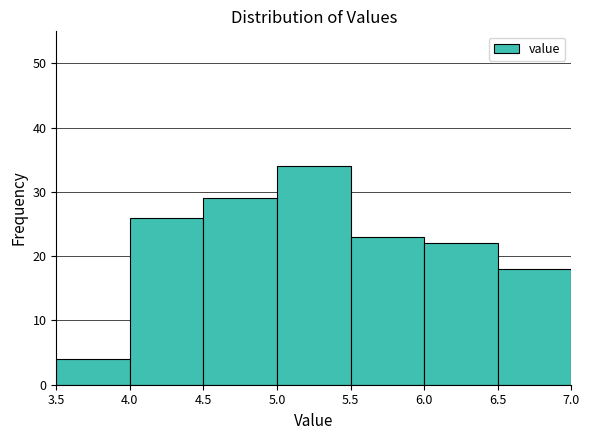

Over which range of the x-axis is the bar tallest?

5.0 to 5.5